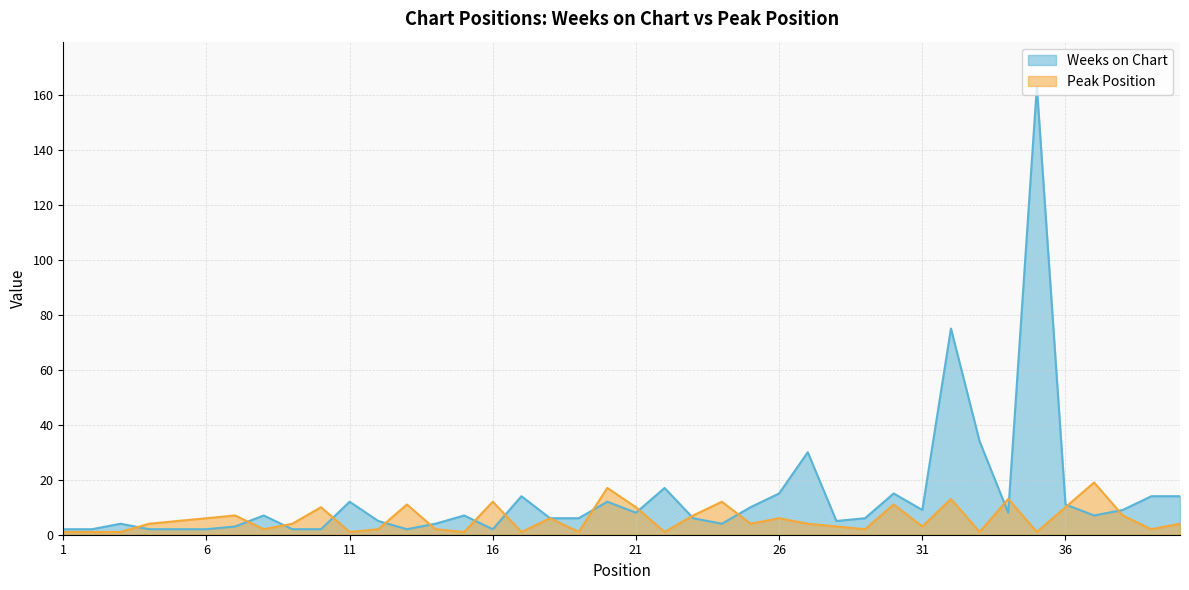

True or false: Weeks on Chart has a value of 15 at 26.

True